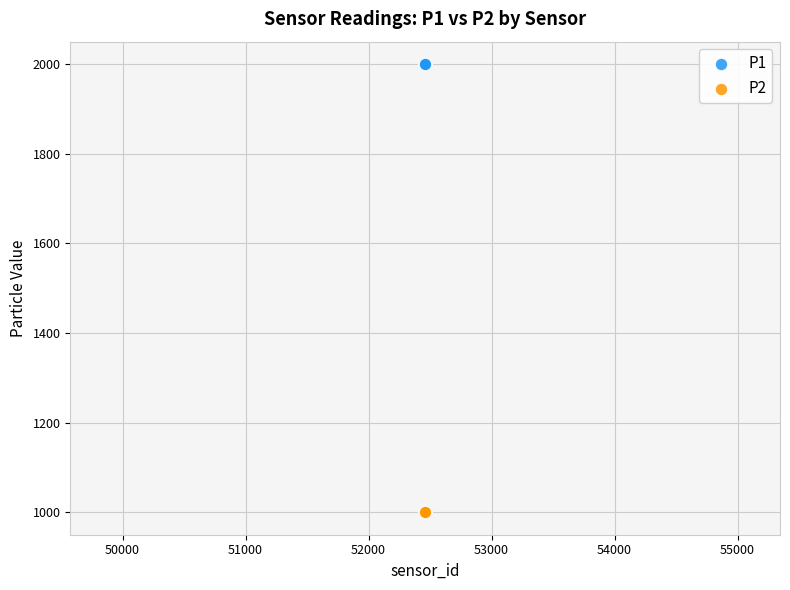

Which series reaches the maximum Y coordinate?

P1